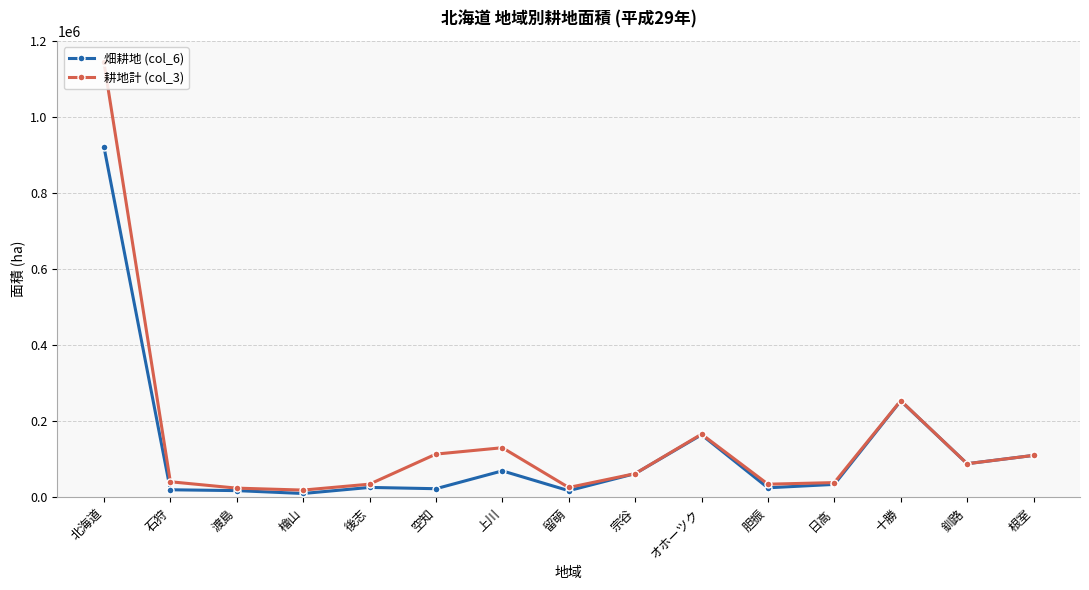

Which category has the highest value in the 耕地計 (col_3) series?

北海道